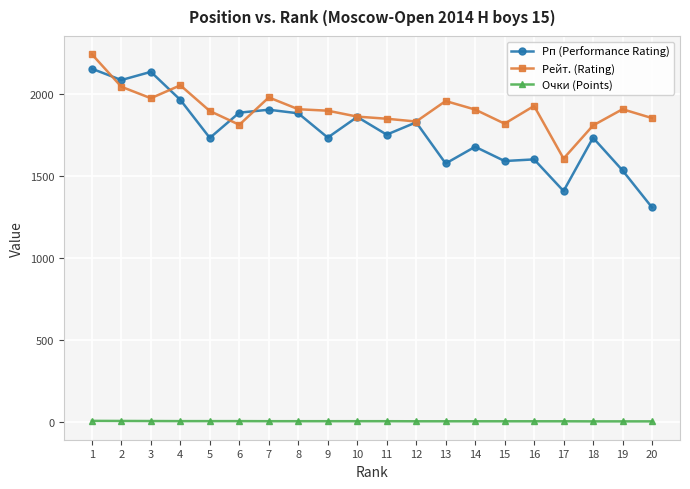

Is the value of Рейт. (Rating) at 12 greater than the value of Рп (Performance Rating) at 7?

No